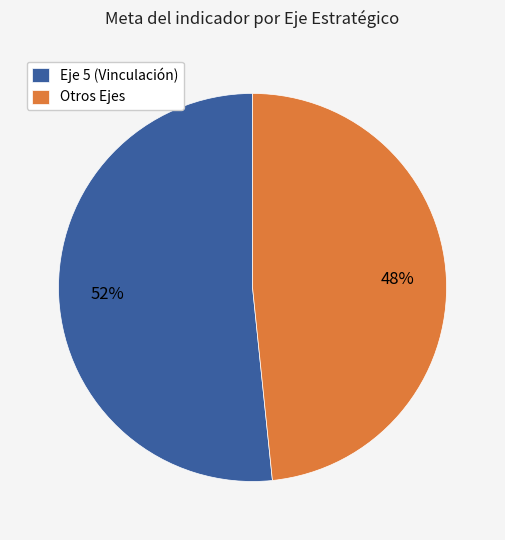

What is the ratio of the value at Eje 5 (Vinculación) to the value at Otros Ejes?

1.1